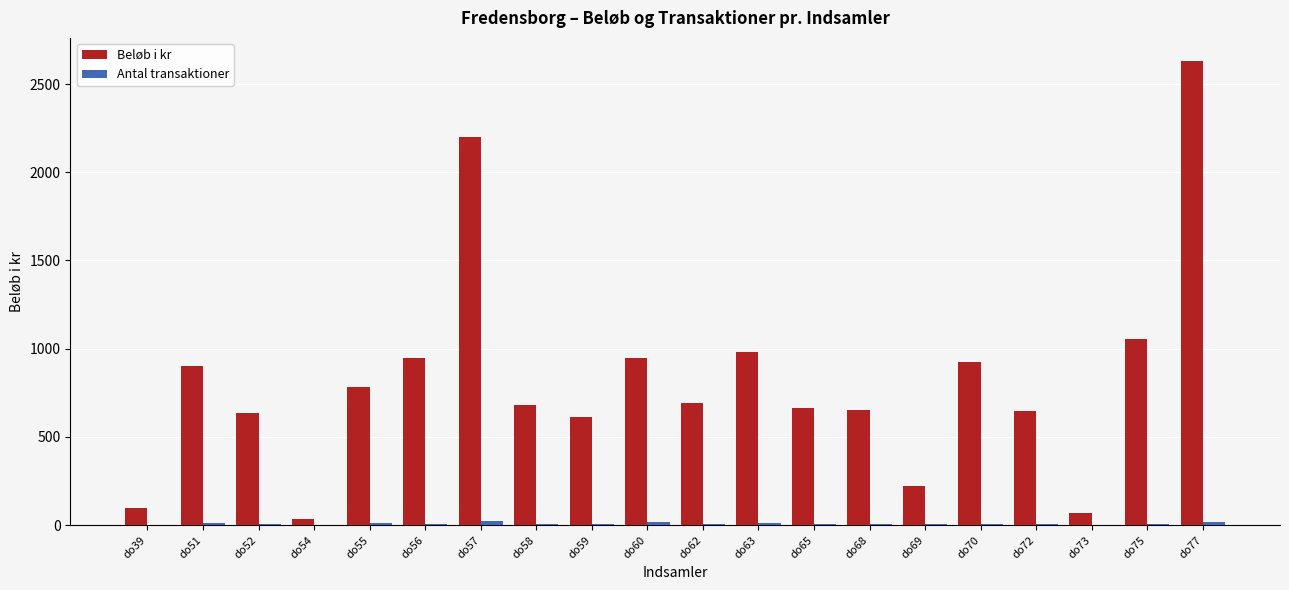

Where is Beløb i kr nearest to the value 1332?

do75